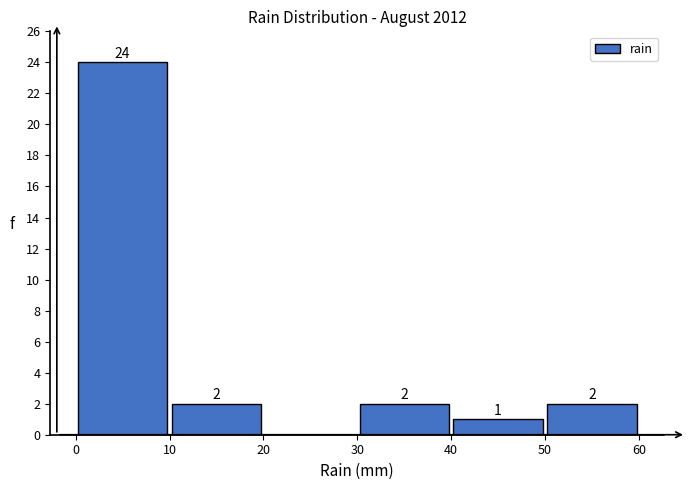

Which range on the x-axis has the tallest bar?

0 to 10